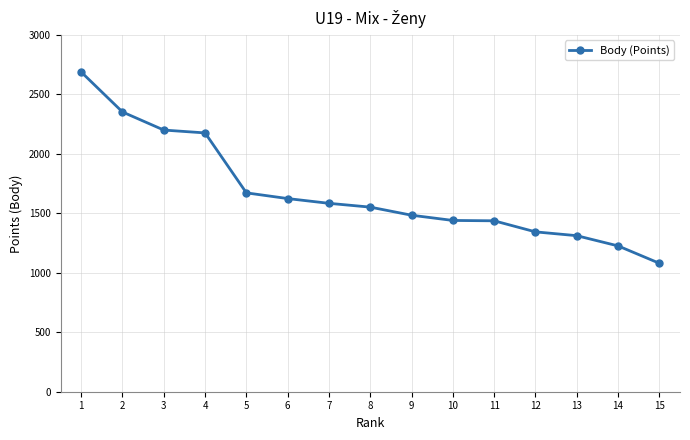

The chart shows a value of 2354 at 8. True or false?

False